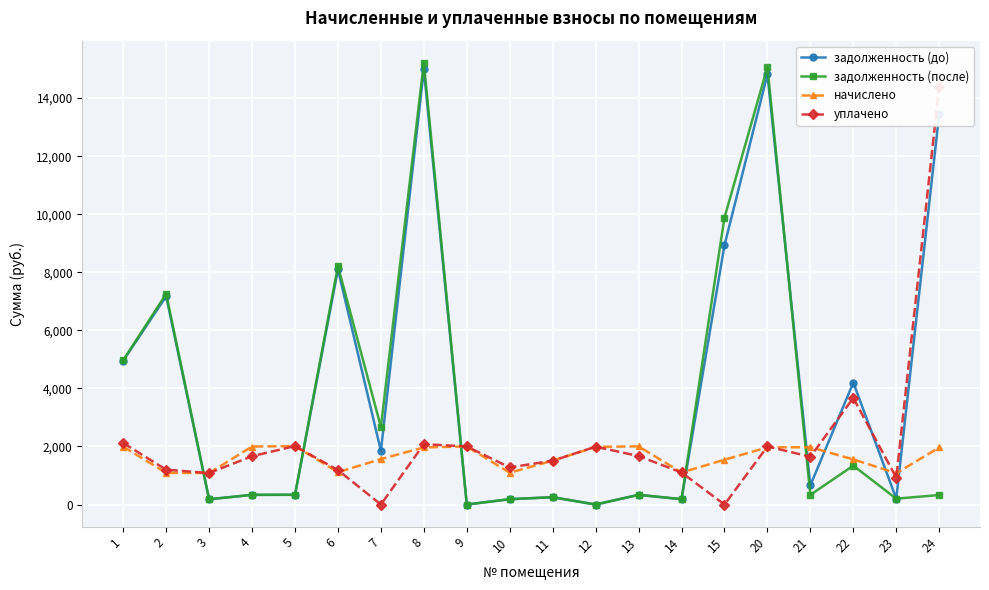

At which category does задолженность (после) reach its first local valley?

3